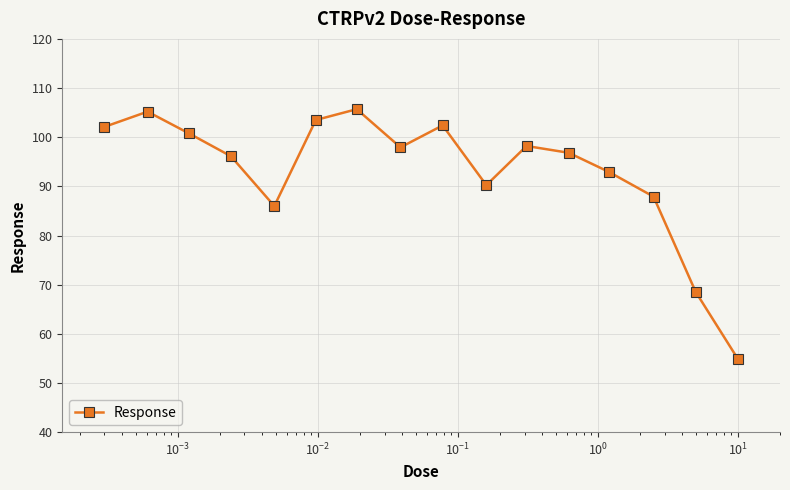

What is the minimum value shown in the chart?

54.9